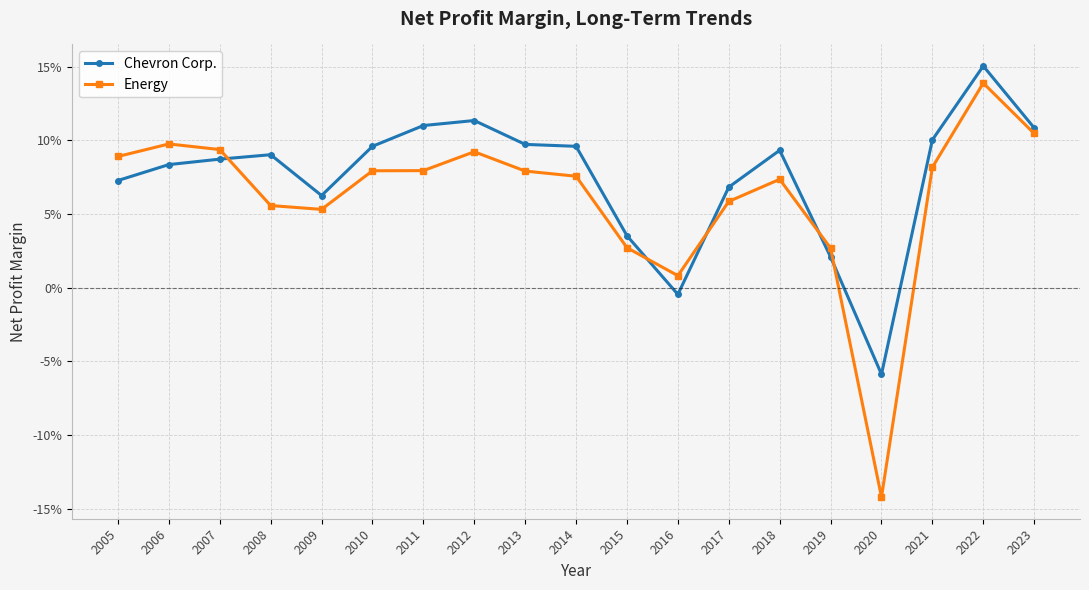

Which label corresponds to the smallest value in the chart?

2020